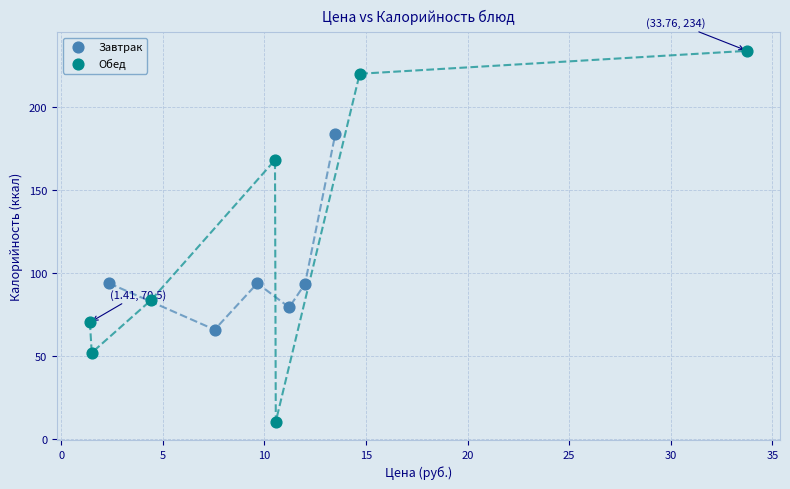

Which series contains the lowest Y value?

Обед